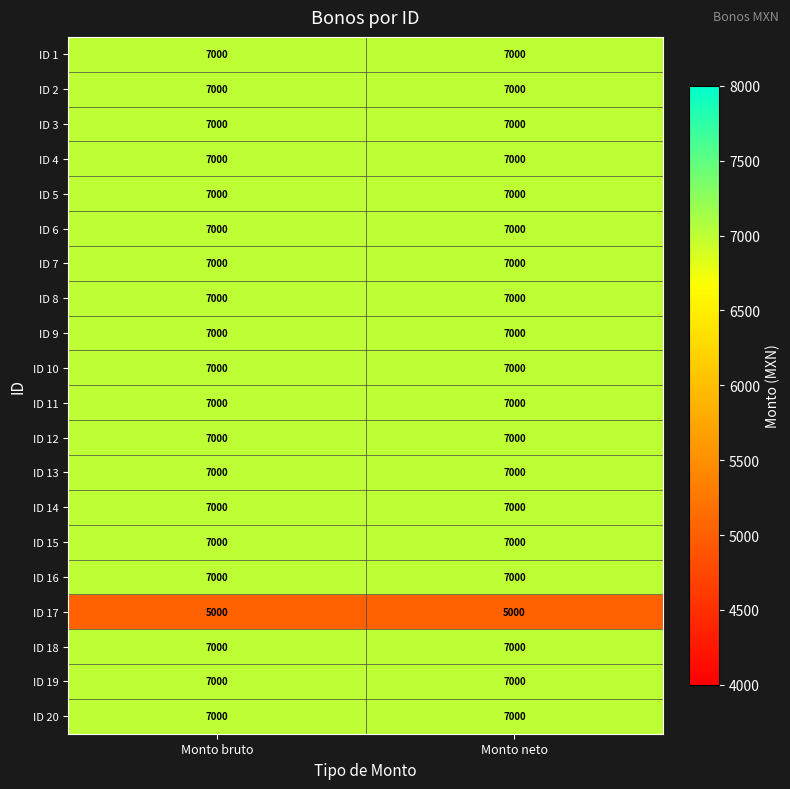

True or false: ID 16 has a value of 10737 at Monto bruto.

False